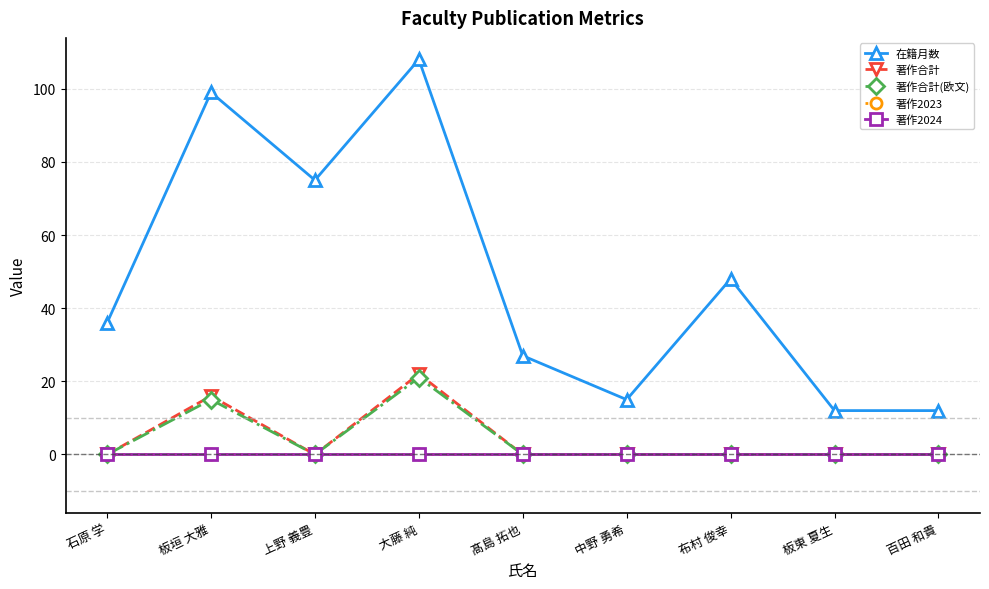

Does the chart have visible grid lines?

Yes